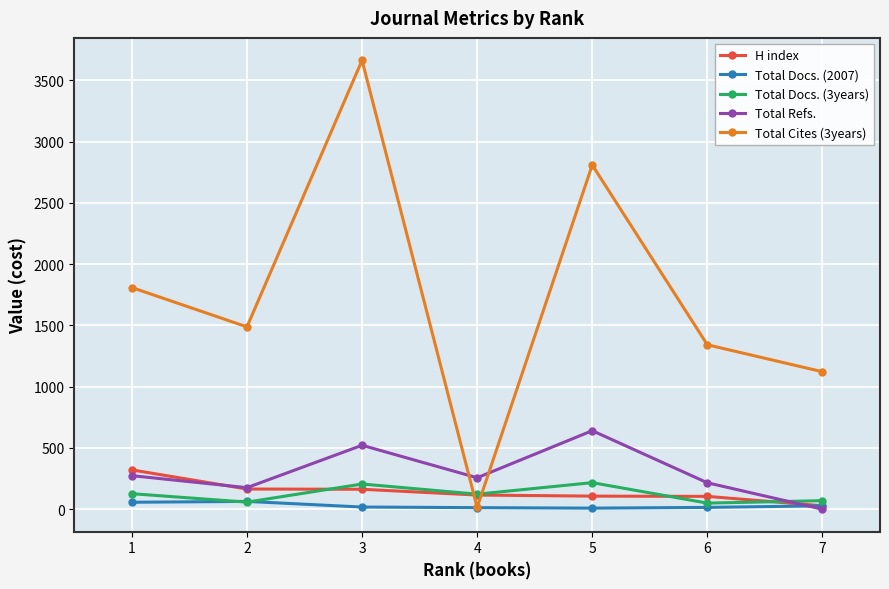

Which series has the widest spread of values?

Total Cites (3years)